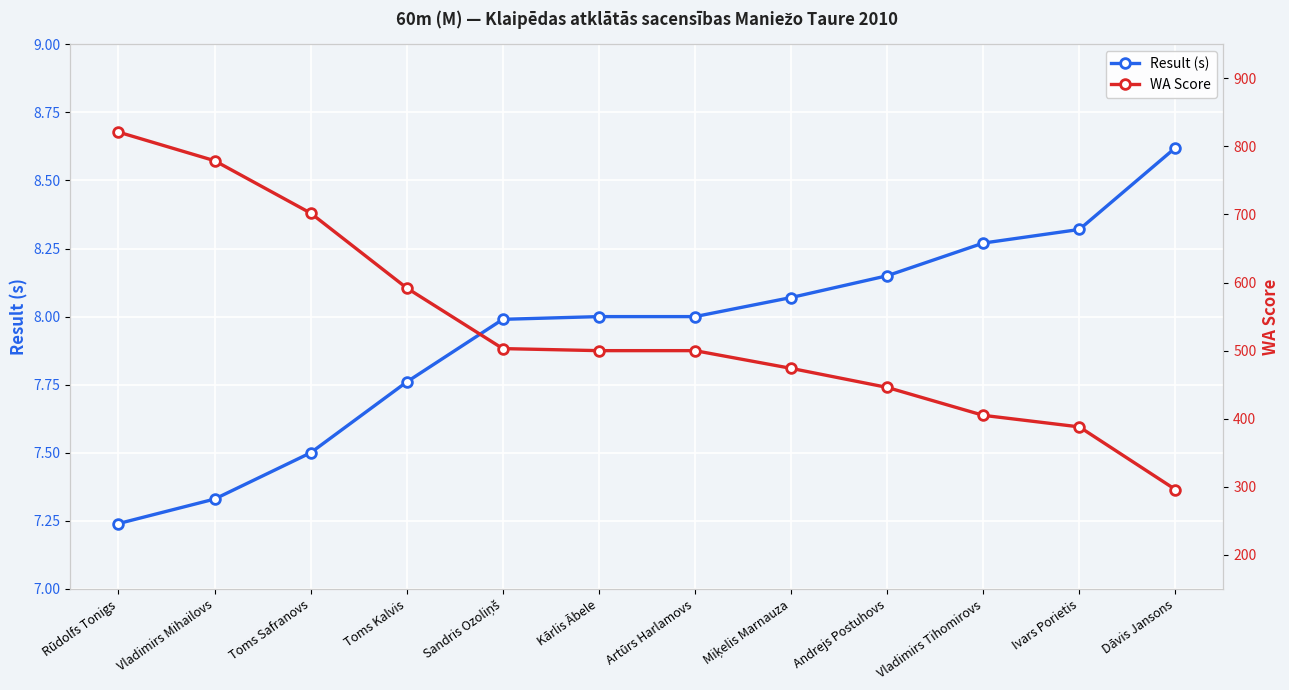

What is the maximum value shown in the chart?

821.0